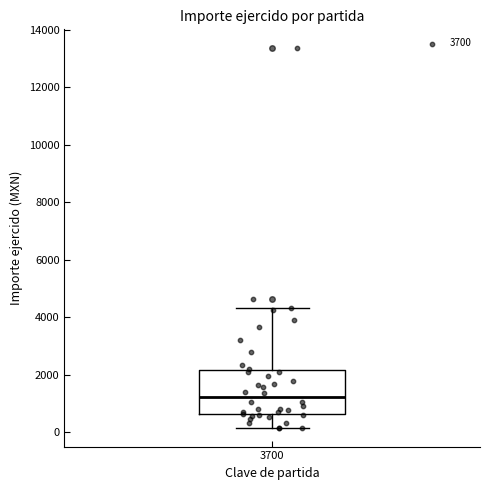

Read this box plot against the y-axis: the position of the median line, the range covered by the box, and the ends of both whiskers. The values are not printed on the chart, so give them approximately, as read against the axis.

median 1200, box 600 to 2200, whiskers 200 to 4400